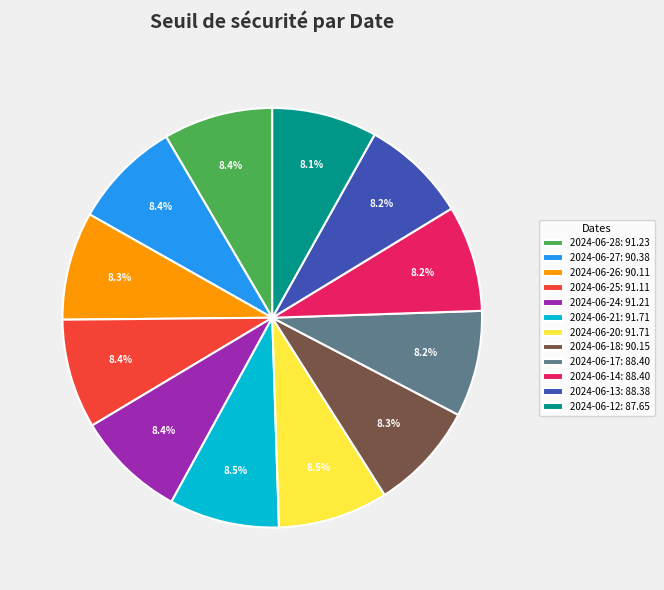

Is the sum of 2024-06-18: 90.15 and 2024-06-24: 91.21 greater than half?

No